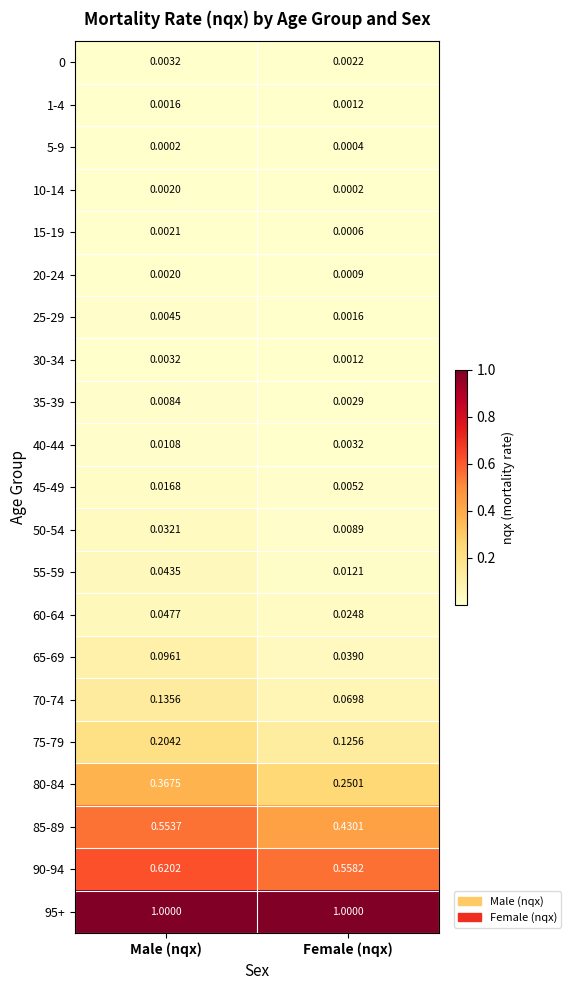

Which category has the highest value in the 25-29 series?

Male (nqx)